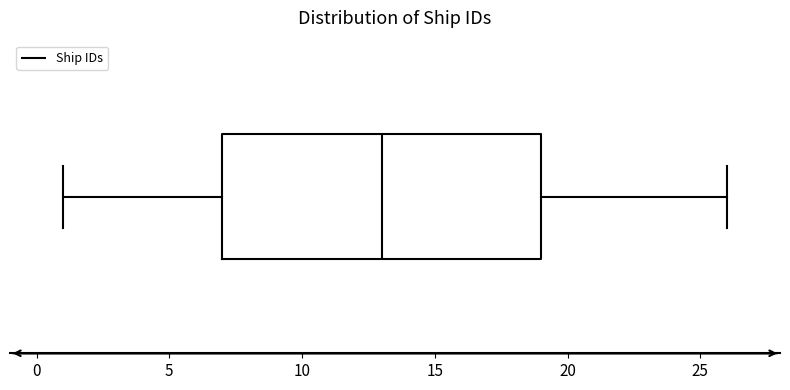

Transcribe this box plot: give where the median line is, the range the box spans, and where the two whiskers end, as read against the x-axis. The values are not printed on the chart, so give them approximately, as read against the axis.

median 13, box 7 to 19, whiskers 1 to 26